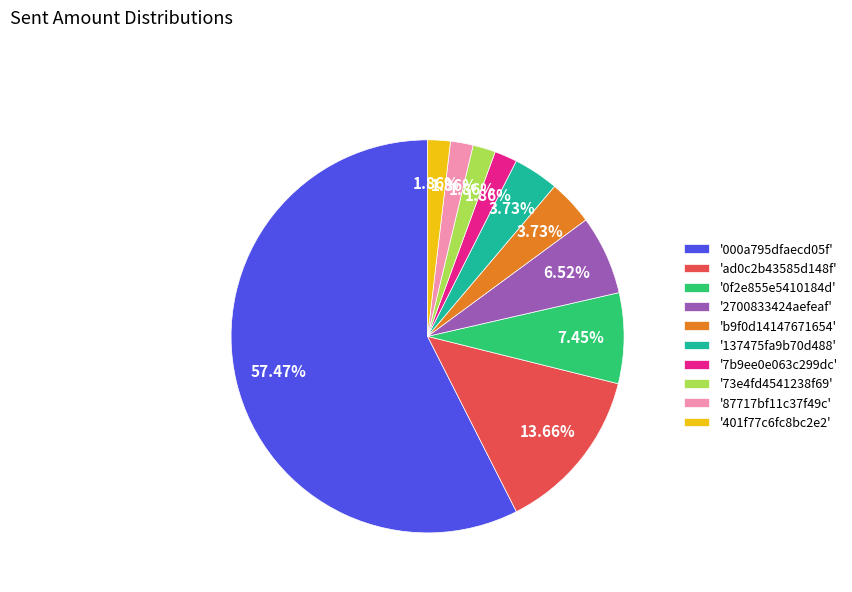

Is there a majority slice in this chart?

Yes